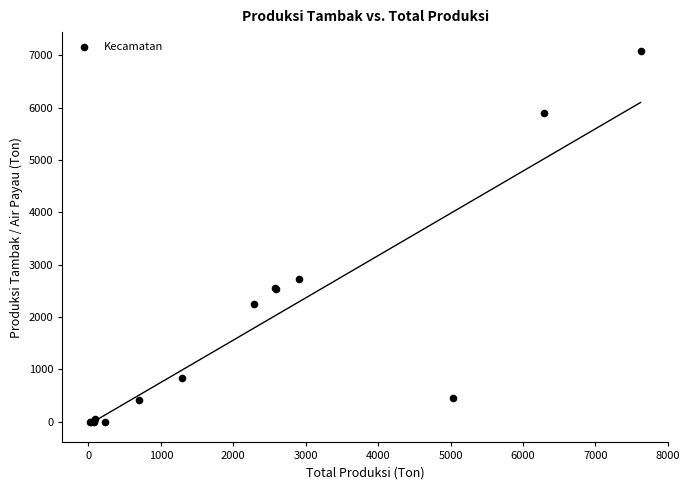

What Y value in the scatter plot is closest to 3543?

2724.1